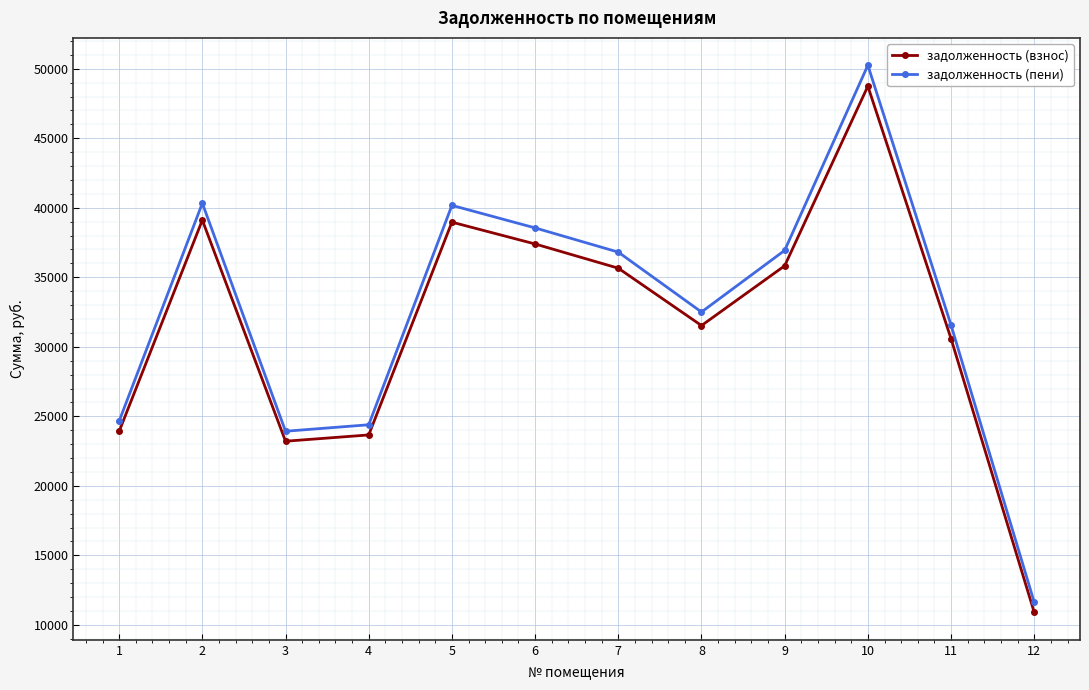

At which category is the sum across all series the highest?

10